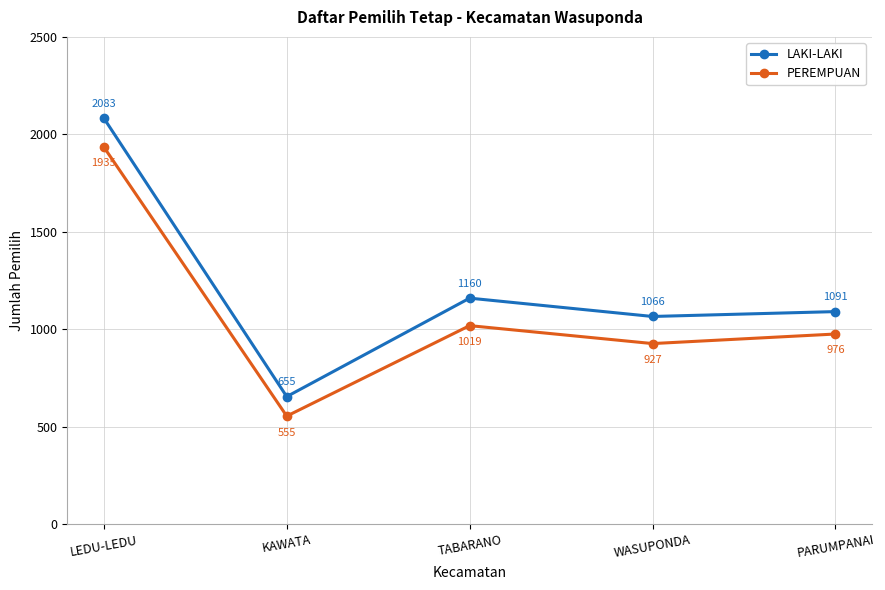

The PEREMPUAN series shows 555 at KAWATA. True or false?

True